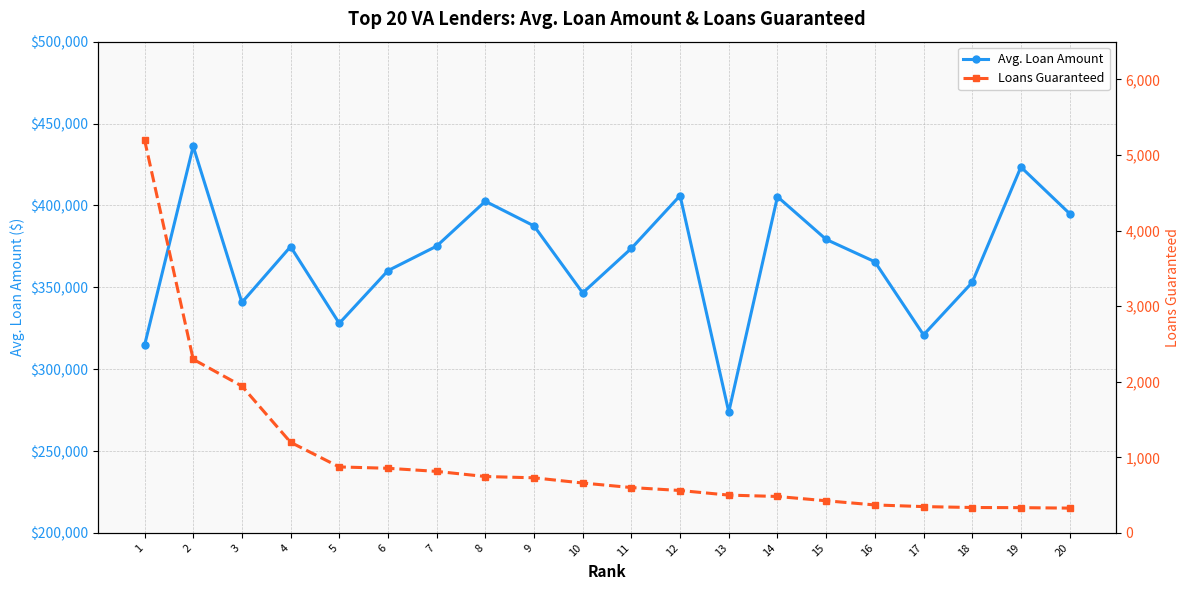

How many distinct data groups are displayed?

2